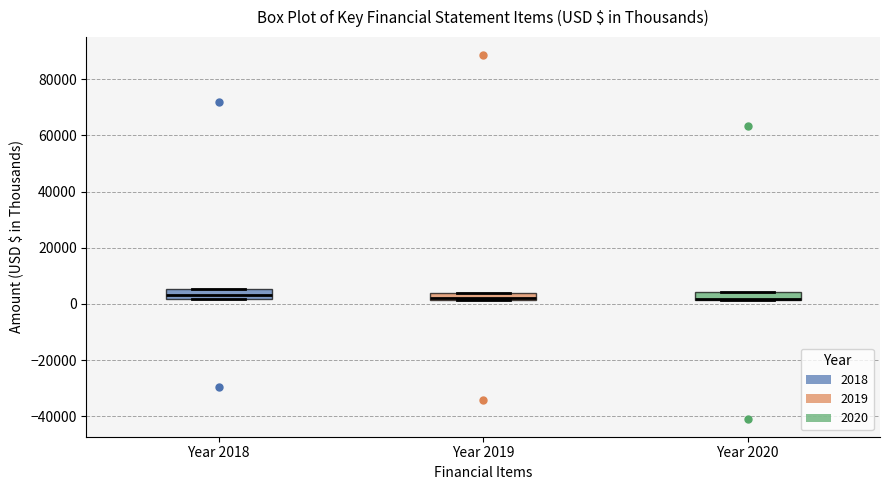

Where is the upper edge of the box for Year 2019 on the y-axis? The values are not printed on the chart, so give them approximately, as read against the axis.

4000